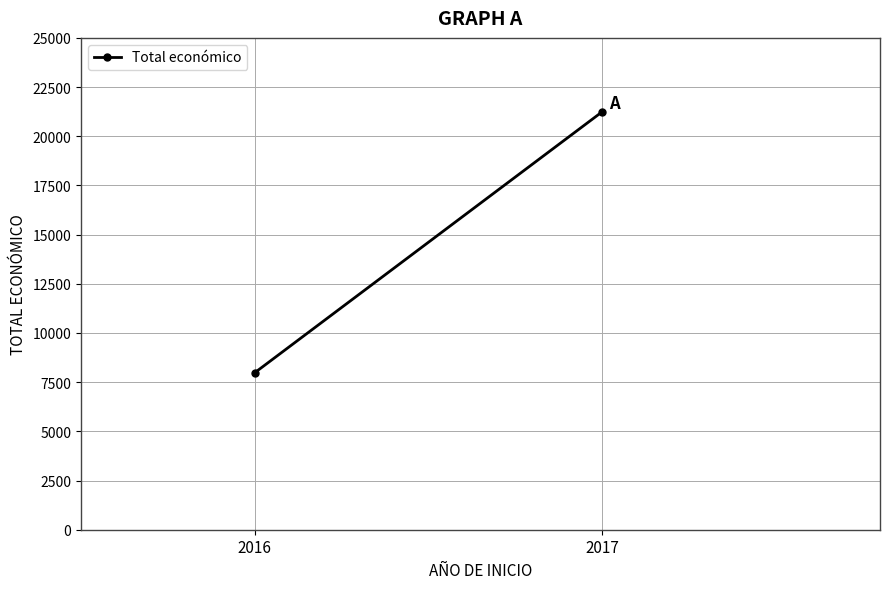

List the labels in order of value, smallest first.

2016, 2017